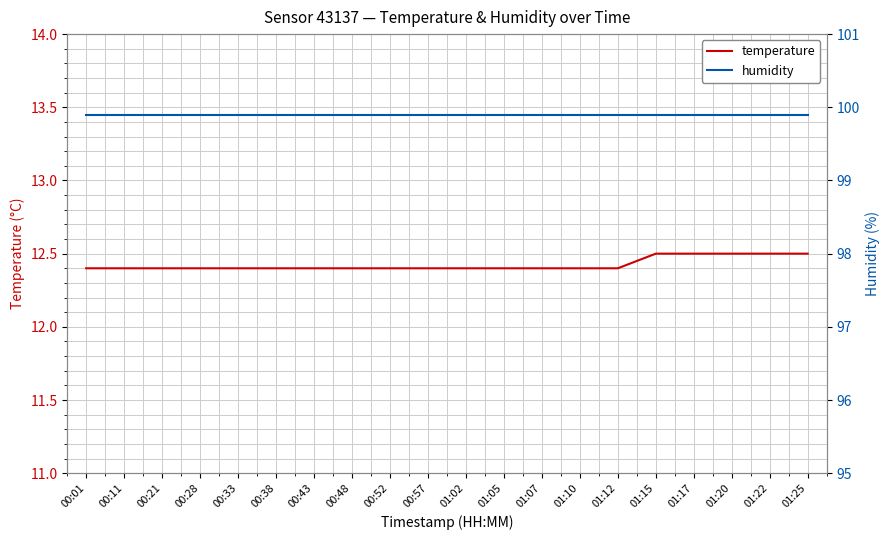

Rank the series at 01:15 from lowest to highest value.

temperature, humidity